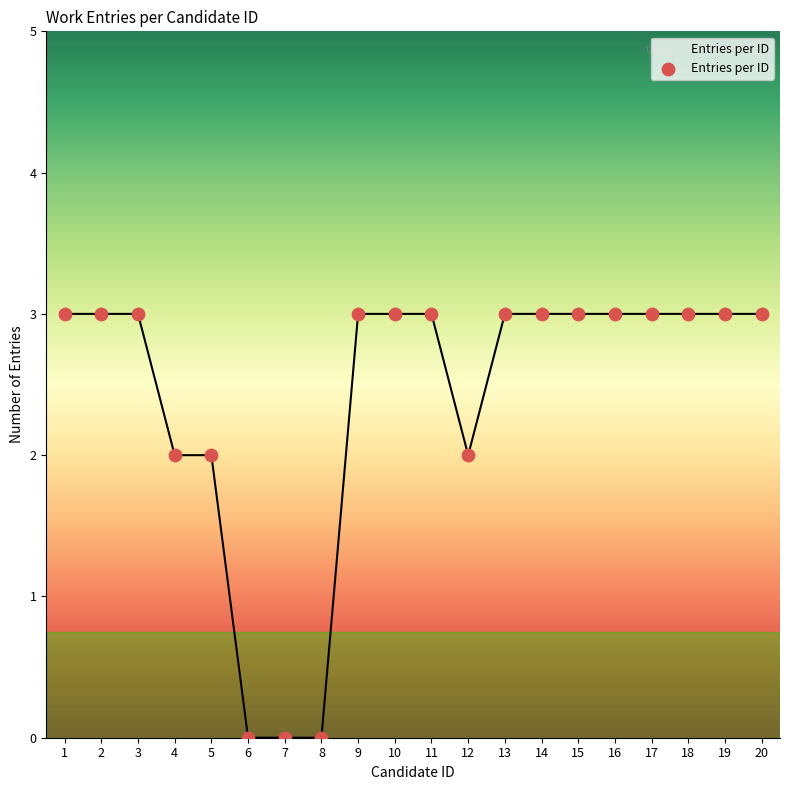

Which has a higher value, 15 or 4?

15